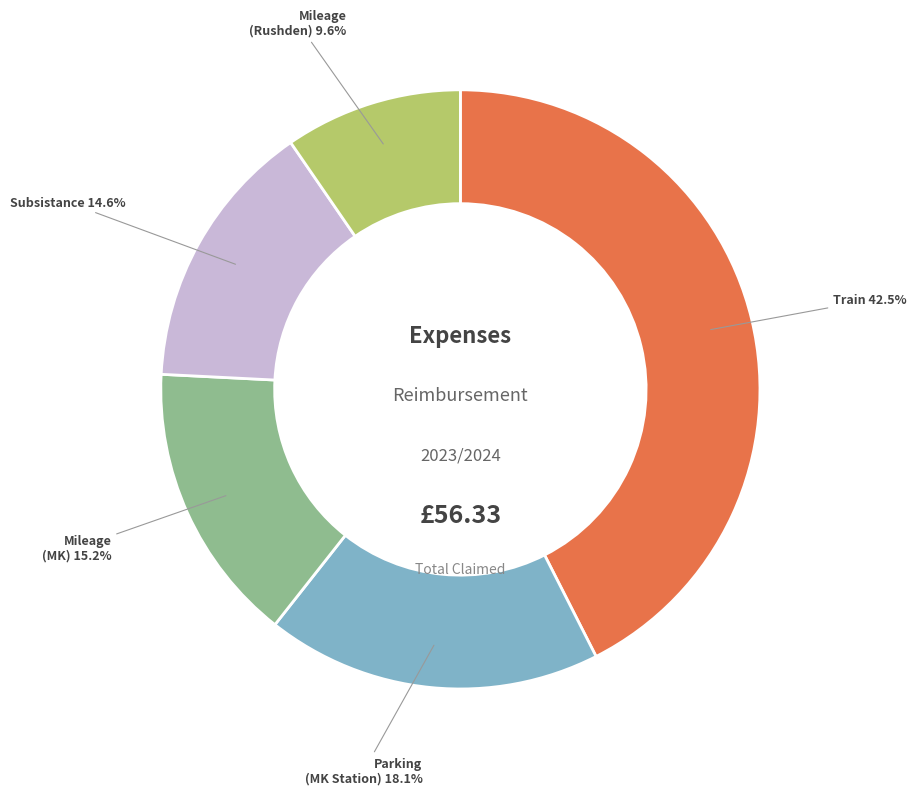

Does any single category account for the majority?

No